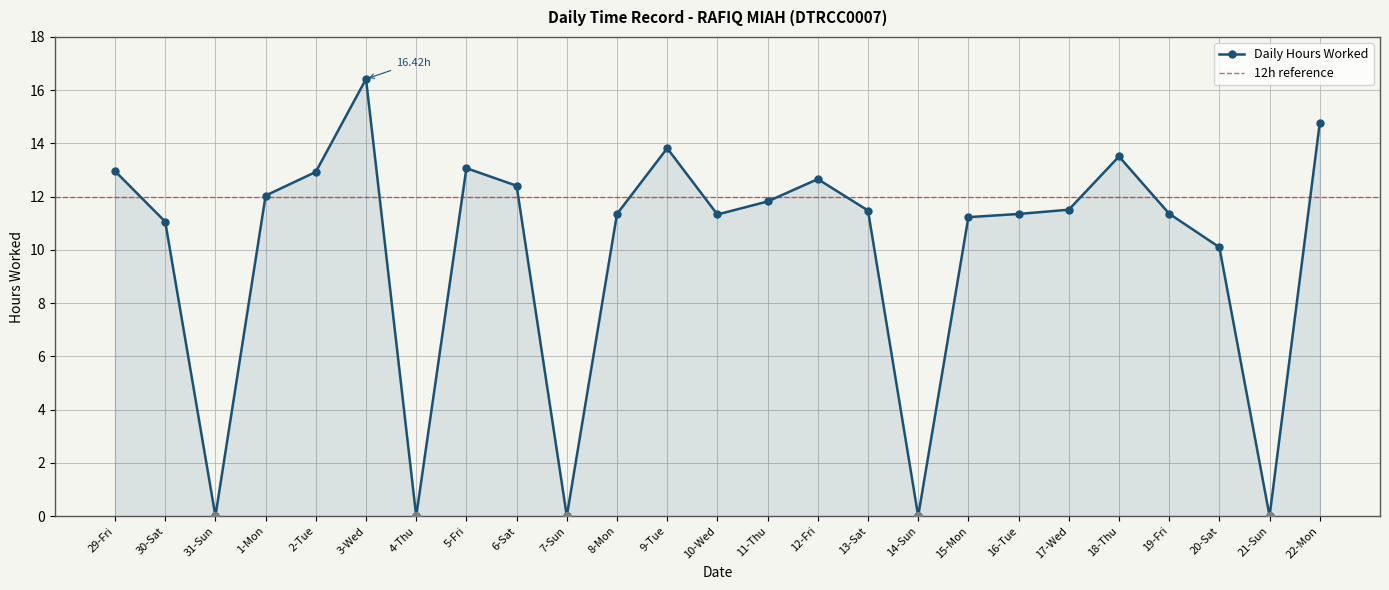

Which has a higher value, 8-Mon or 19-Fri?

19-Fri